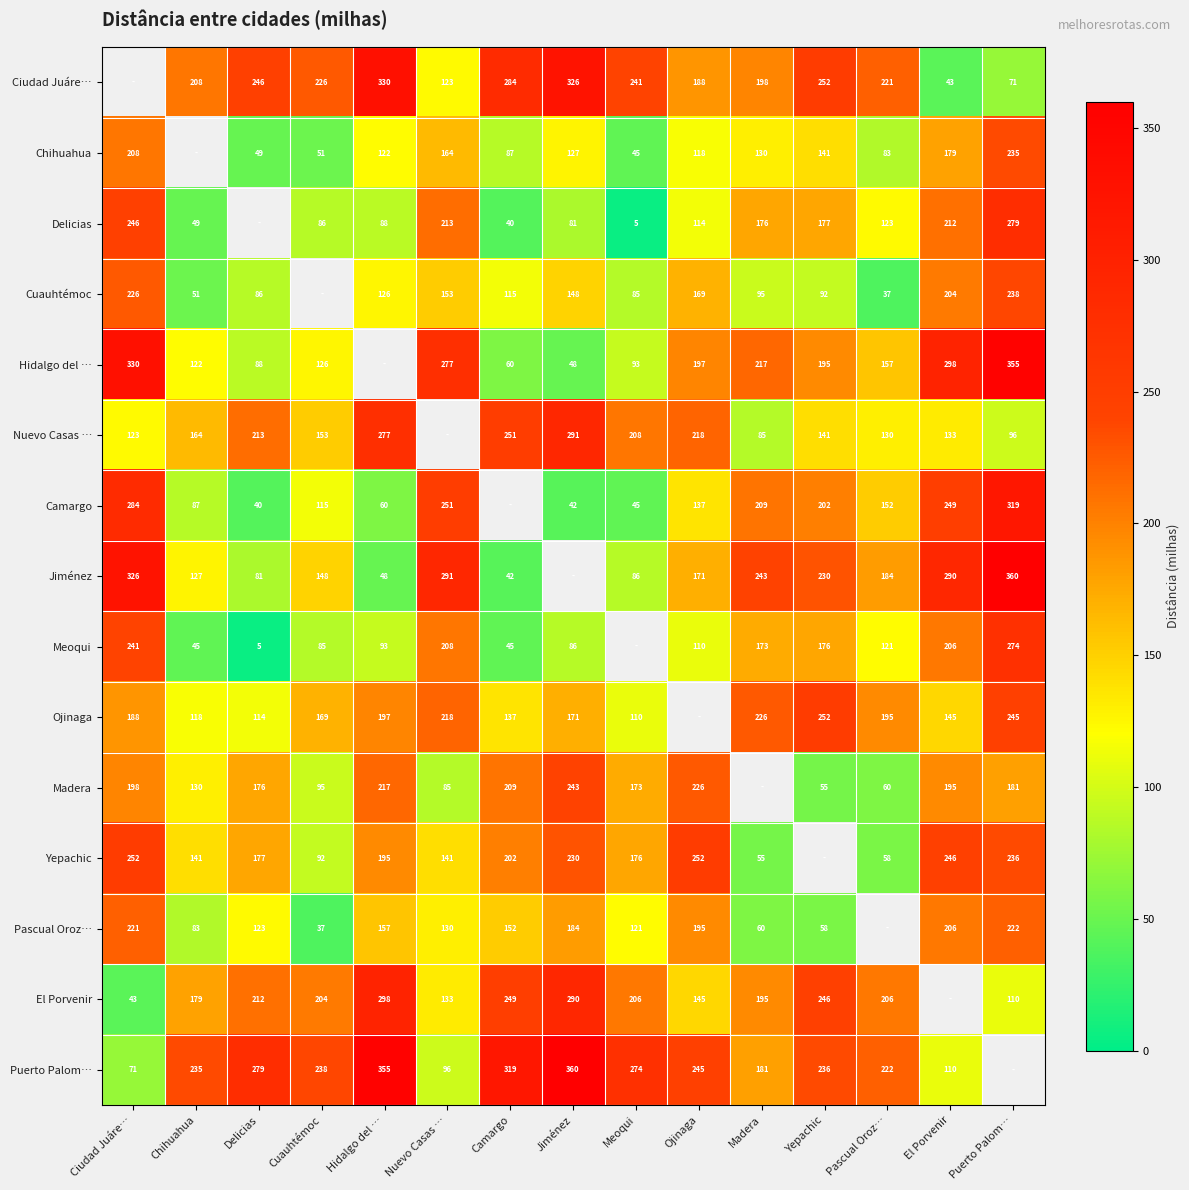

What is the difference between the Madera values at El Porvenir and Jiménez?

48